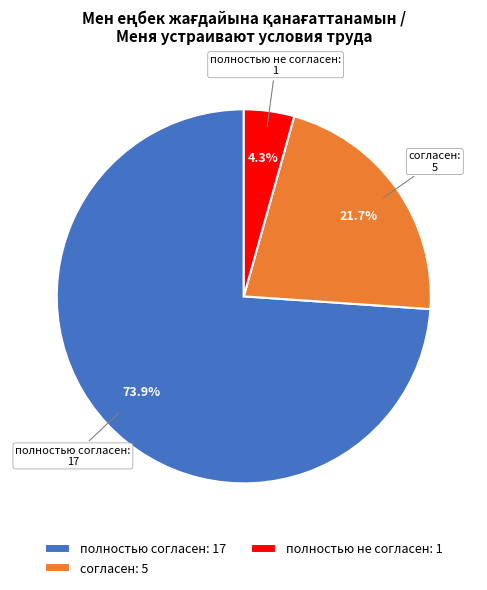

Which slice represents more than half of the pie?

полностью согласен: 17